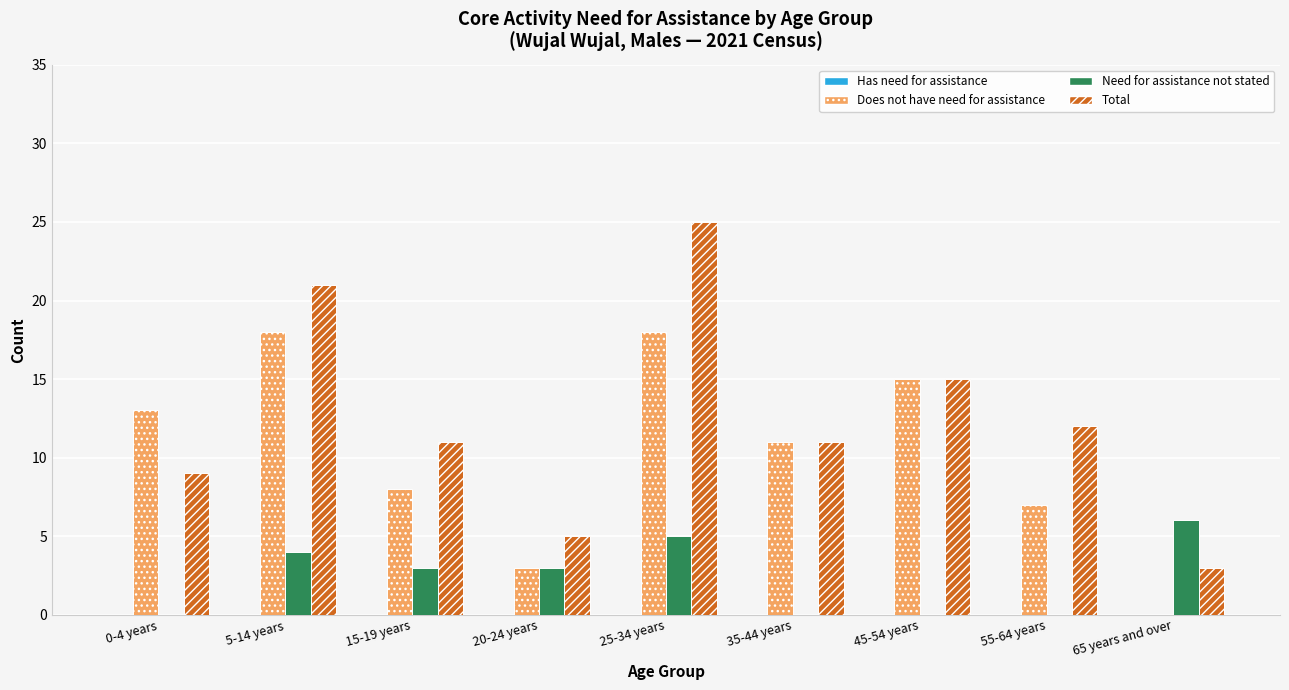

What is the highest value of the Does not have need for assistance series?

18